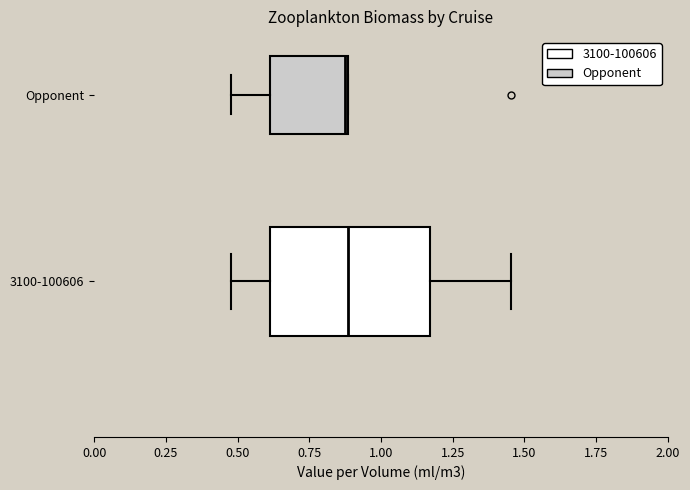

Reading bottom to top, read every box against the x-axis: the position of its median line, the range the box covers, and the ends of its whiskers. The values are not printed on the chart, so give them approximately, as read against the axis.

3100-100606: median 0.90, box 0.60 to 1.15, whiskers 0.50 to 1.45
Opponent: median 0.85, box 0.60 to 0.90, whiskers 0.50 to 0.90